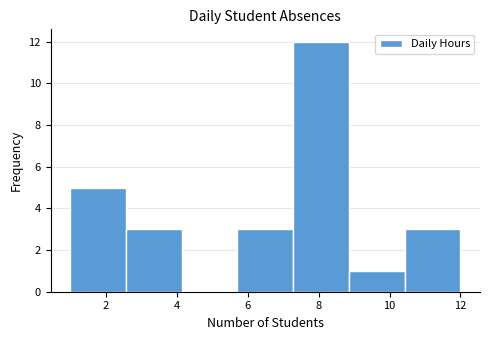

Reading left to right, transcribe this chart: for each bar, give the range it covers on the x-axis and its height. Neither the bar edges nor the heights are printed on the chart, so give them approximately, as read against the axes.

1.0 to 2.6: 5
2.6 to 4.2: 3
4.2 to 5.8: 0
5.8 to 7.2: 3
7.2 to 8.8: 12
8.8 to 10.4: 1
10.4 to 12.0: 3